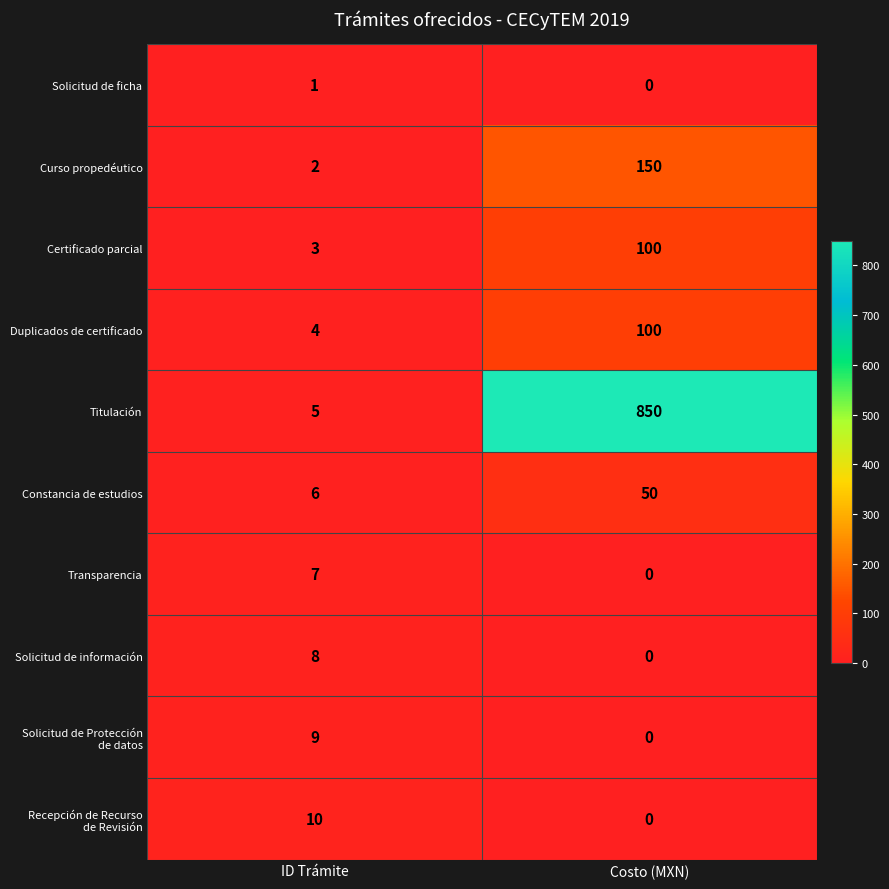

What is the approximate value of Certificado parcial at Costo (MXN)?

100